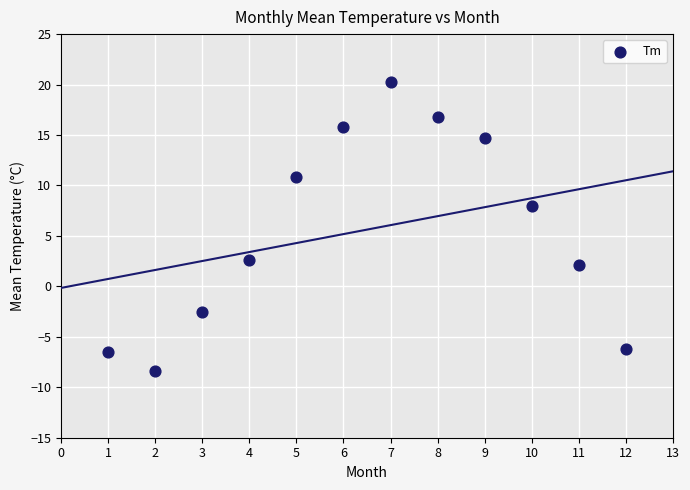

What is the range of X values (max minus min)?

11.0